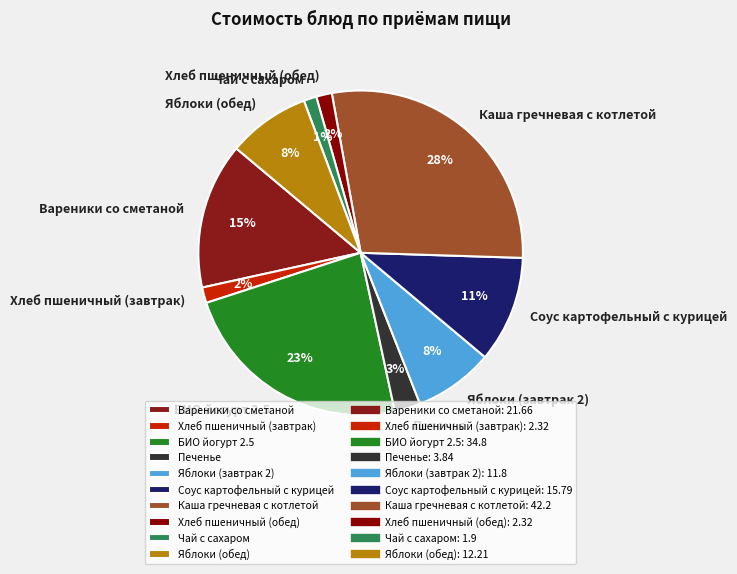

What percentage is the Печенье slice, to the nearest percent?

3%